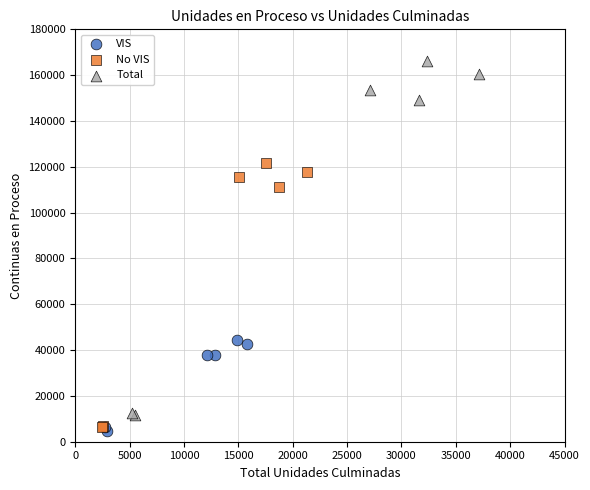

Which series reaches the maximum Y coordinate?

Total